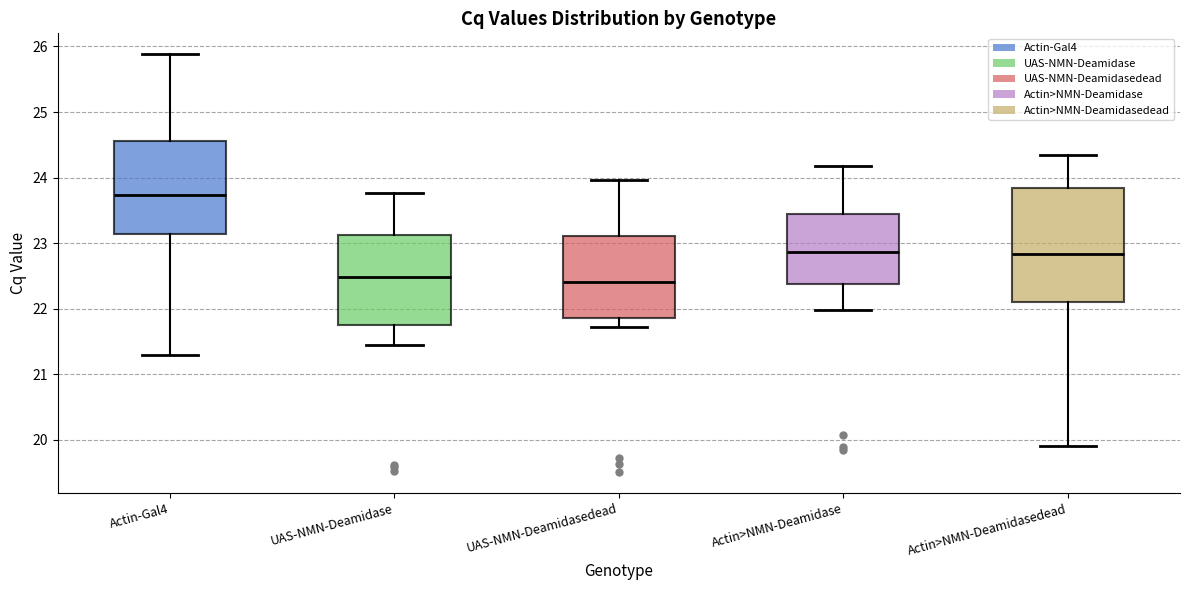

Reading left to right, transcribe this box plot: for each box, give where its median line is, the range the box spans, and where its two whiskers end, as read against the y-axis. The values are not printed on the chart, so give them approximately, as read against the axis.

Actin-Gal4: median 23.7, box 23.1 to 24.6, whiskers 21.3 to 25.9
UAS-NMN-Deamidase: median 22.5, box 21.7 to 23.1, whiskers 21.5 to 23.8
UAS-NMN-Deamidasedead: median 22.4, box 21.9 to 23.1, whiskers 21.7 to 24.0
Actin>NMN-Deamidase: median 22.9, box 22.4 to 23.4, whiskers 22.0 to 24.2
Actin>NMN-Deamidasedead: median 22.8, box 22.1 to 23.8, whiskers 19.9 to 24.3